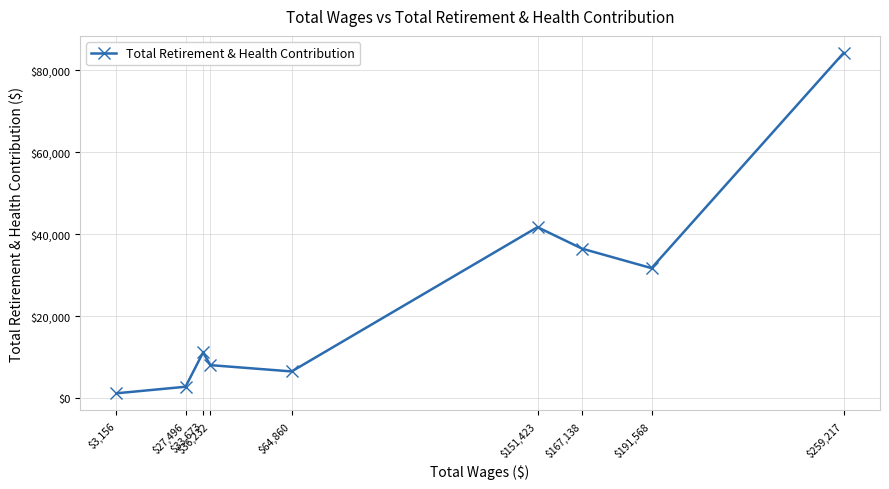

Where is the data nearest to the value 42697?

$151,423